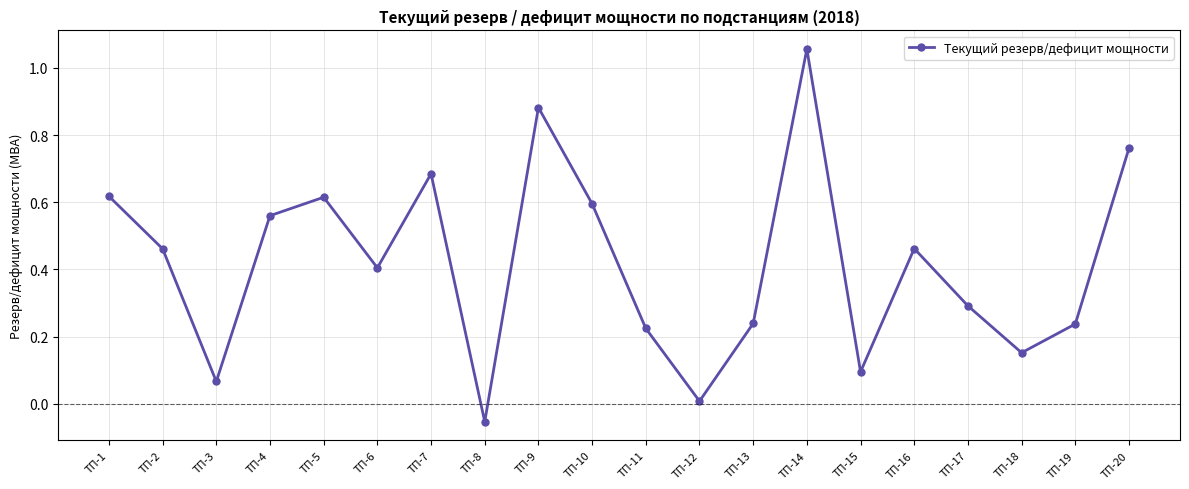

Where is the first local maximum?

ТП-5